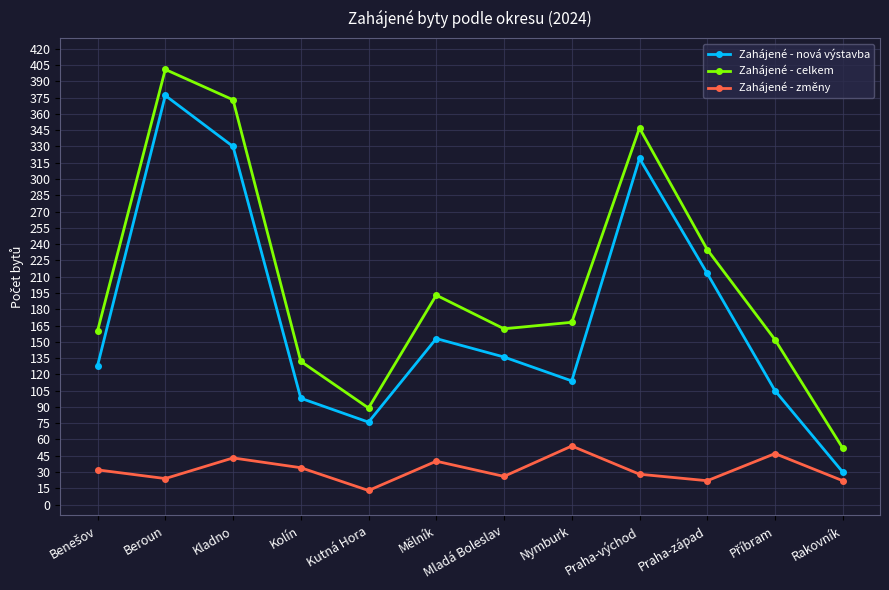

What is the spread (max minus min) of values at Mladá Boleslav?

136